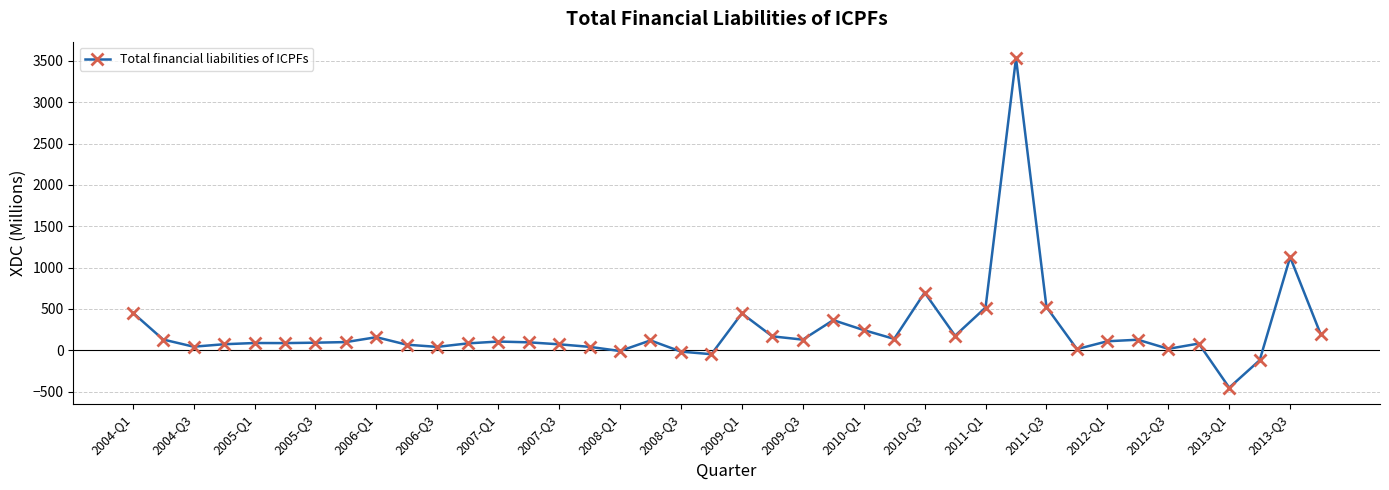

True or false: there are more than 2 points higher than both neighbors.

True